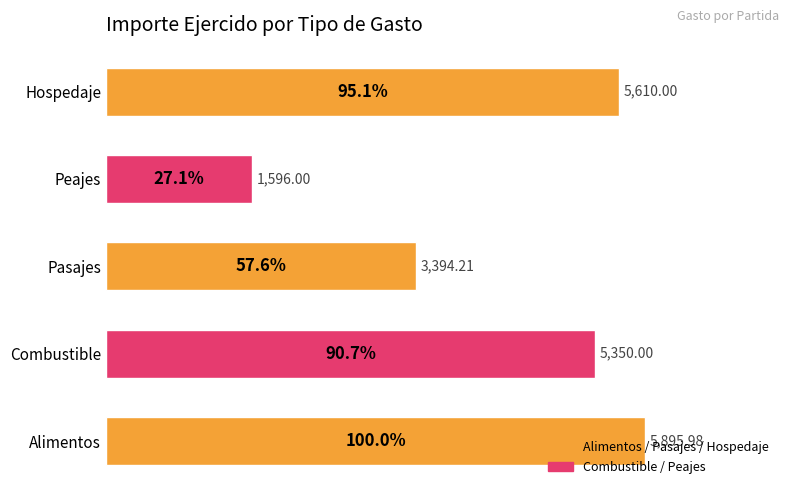

Which category has the highest value across all series?

Alimentos